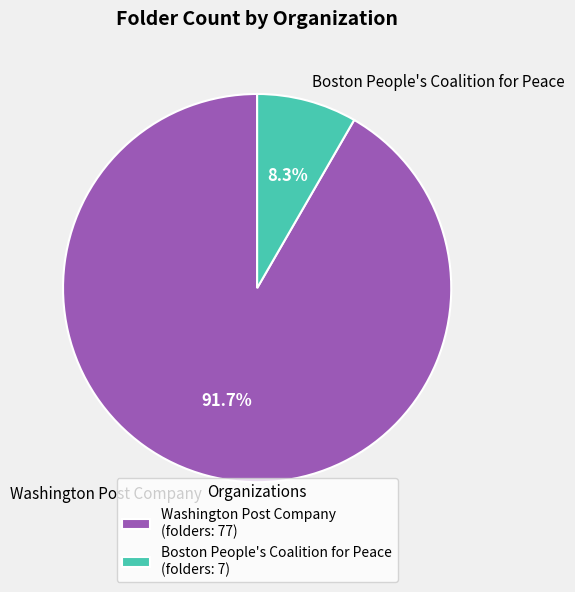

True or false: Boston People's Coalition for Peace accounts for 8% of the total.

True